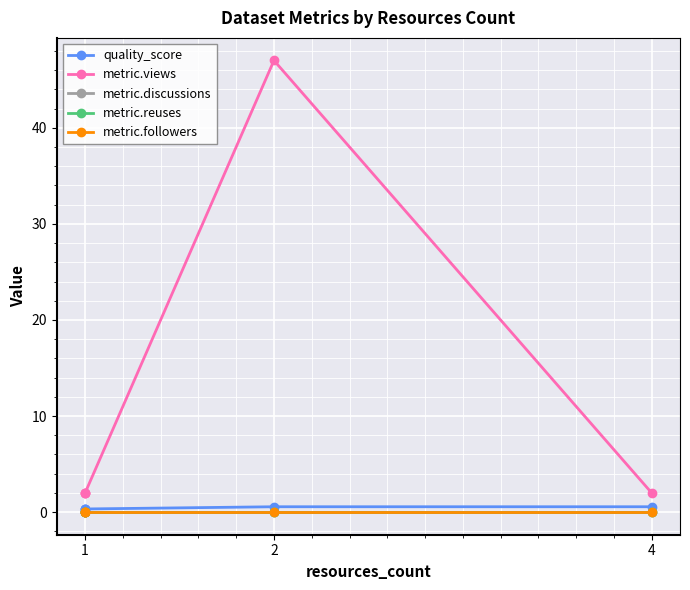

True or false: metric.followers and metric.views cross at least once.

False